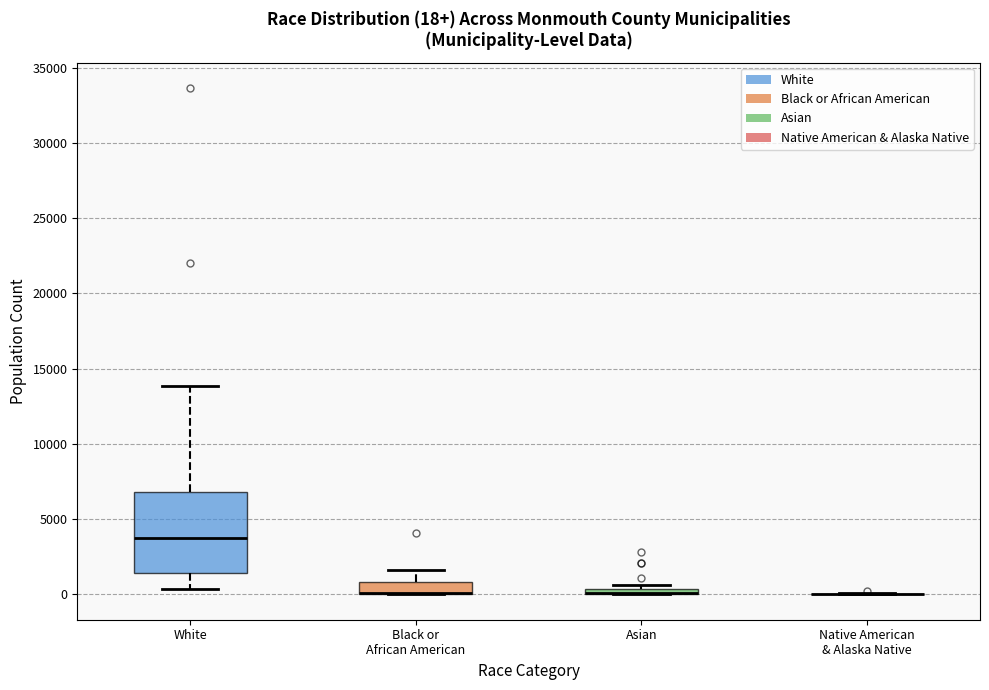

Which box is the tallest, from its lower edge to its upper edge?

White